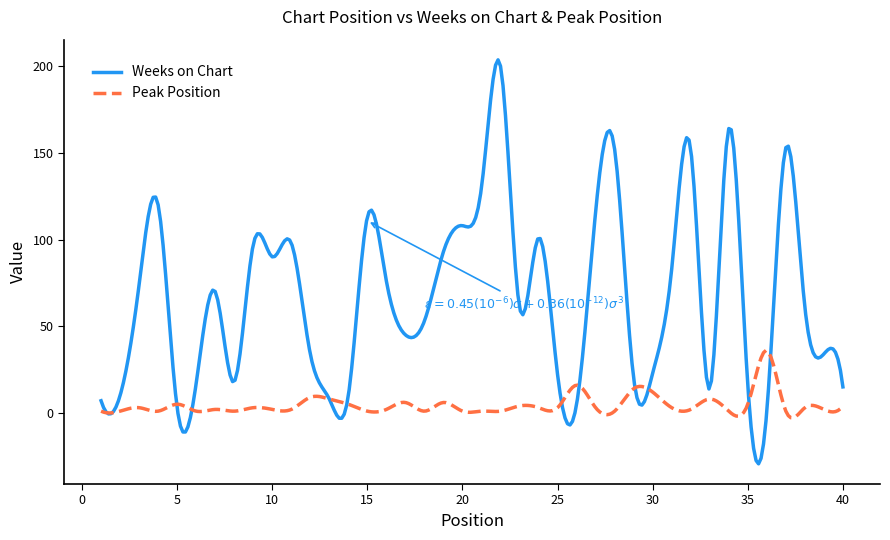

List the series in order of their overall mean, lowest first.

Peak Position, Weeks on Chart